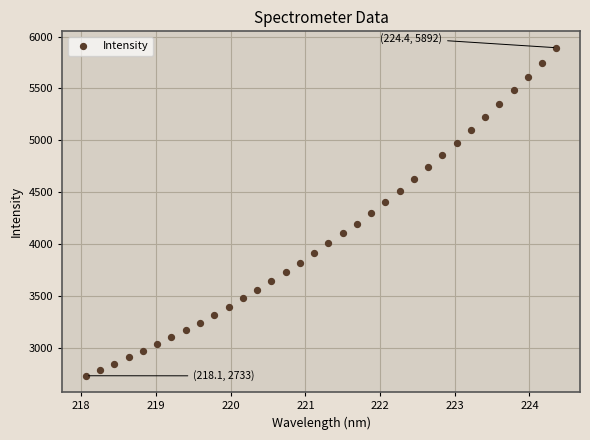

What is the range of X values (max minus min)?

6.3